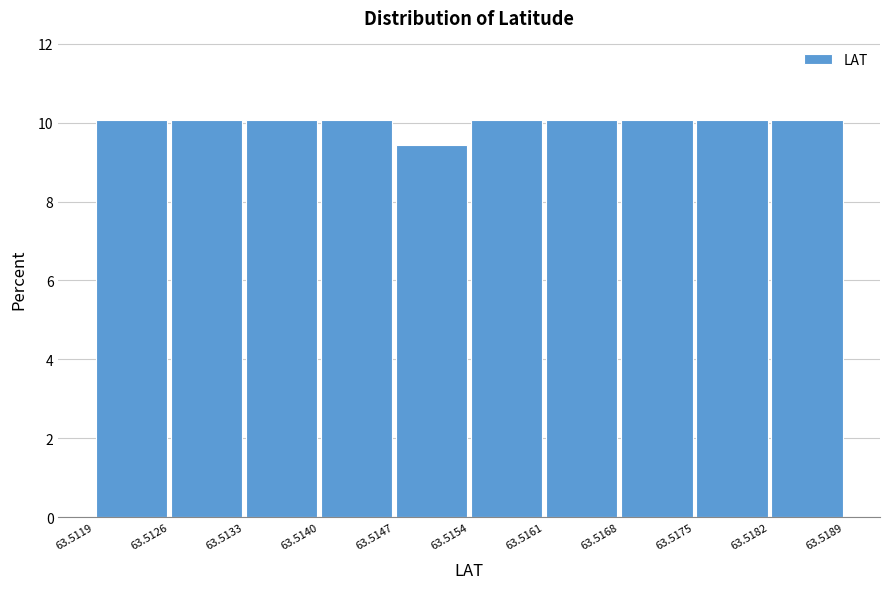

Reading left to right, transcribe this chart: for each bar, give the range it covers on the x-axis and its height. The values are not printed on the chart, so give them approximately, as read against the axis.

63.5119 to 63.5126: 10.0
63.5126 to 63.5133: 10.0
63.5133 to 63.5140: 10.0
63.5140 to 63.5147: 10.0
63.5147 to 63.5154: 9.4
63.5154 to 63.5161: 10.0
63.5161 to 63.5168: 10.0
63.5168 to 63.5175: 10.0
63.5175 to 63.5182: 10.0
63.5182 to 63.5189: 10.0